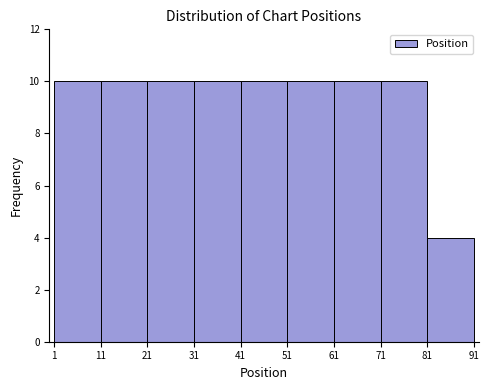

Reading left to right, transcribe this chart: for each bar, give the range it covers on the x-axis and its height. The values are not printed on the chart, so give them approximately, as read against the axis.

1 to 11: 10
11 to 21: 10
21 to 31: 10
31 to 41: 10
41 to 51: 10
51 to 61: 10
61 to 71: 10
71 to 81: 10
81 to 91: 4